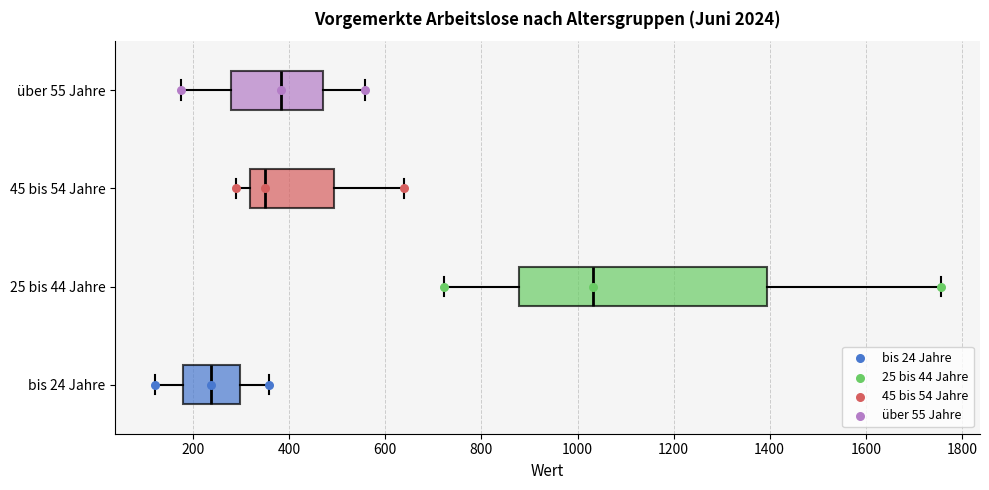

Which box's median line is the furthest to the left?

bis 24 Jahre